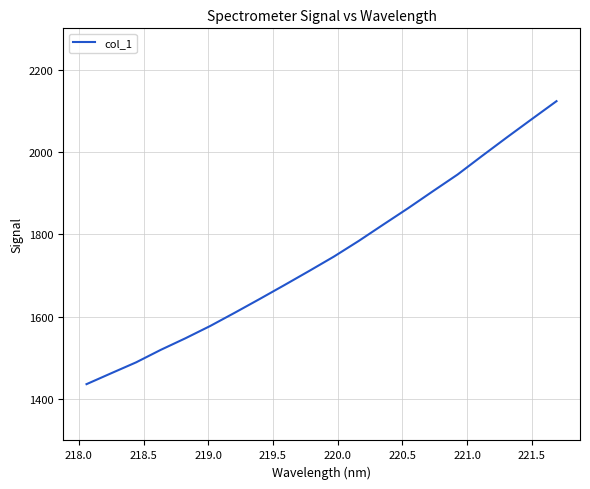

What is the average value?

1748.7